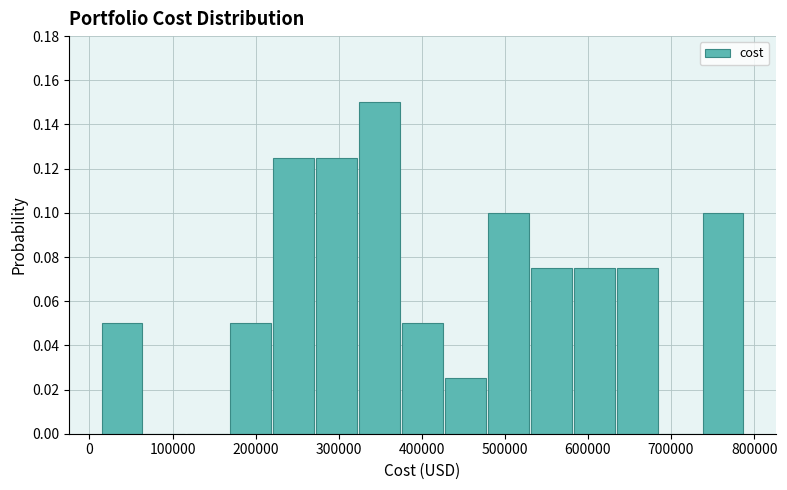

How tall is the bar that spans 630000 to 690000 on the x-axis? Neither the bar edges nor the heights are printed on the chart, so give them approximately, as read against the axes.

0.076